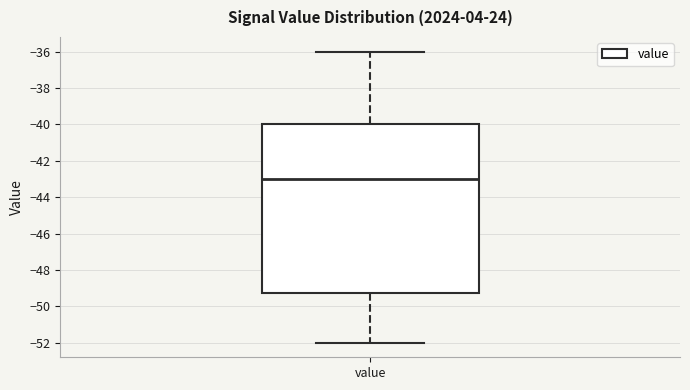

Transcribe this box plot: give where the median line is, the range the box spans, and where the two whiskers end, as read against the y-axis. The values are not printed on the chart, so give them approximately, as read against the axis.

median -43.0, box -49.2 to -40.0, whiskers -52.0 to -36.0